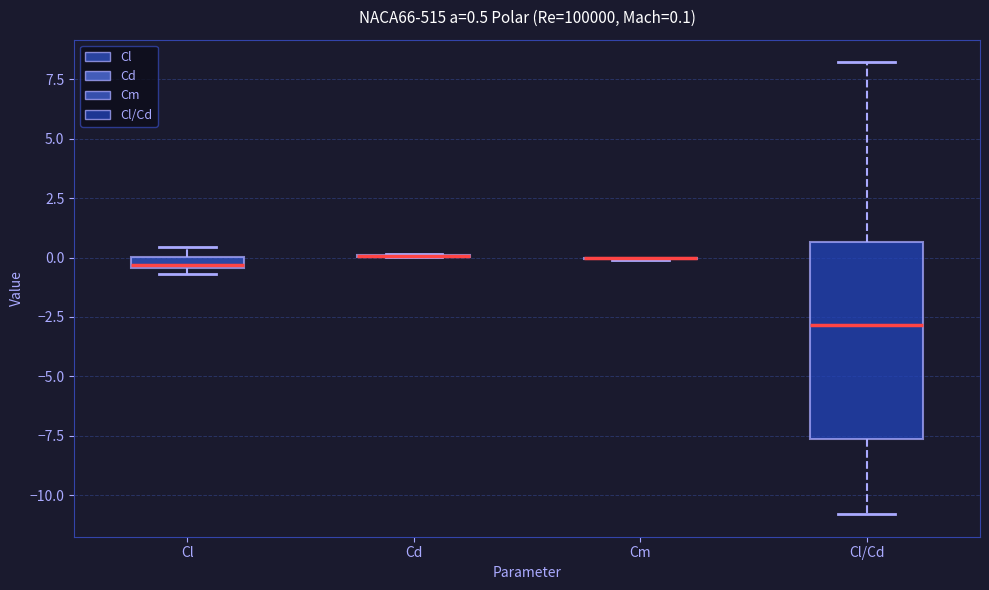

Which box is the tallest, from its lower edge to its upper edge?

Cl/Cd